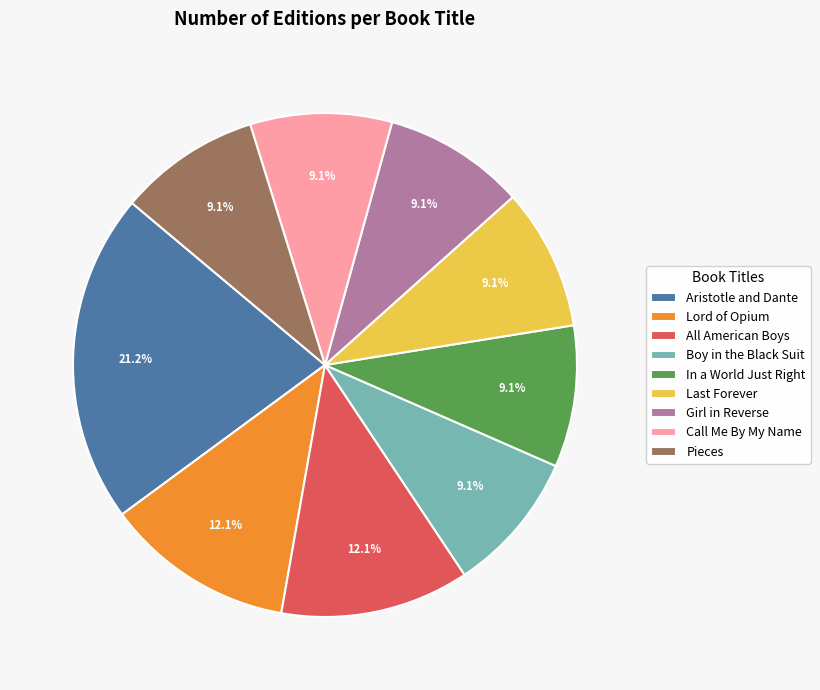

To the nearest percent, what is the combined percentage of Girl in Reverse and Aristotle and Dante?

30%